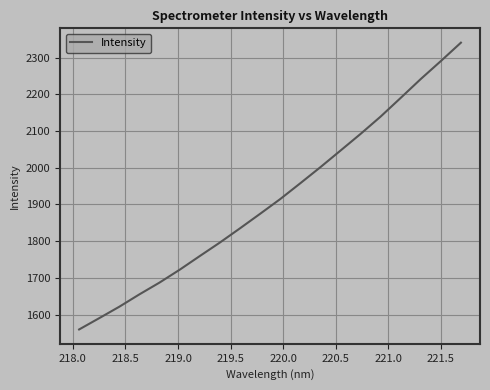

What is the difference between the maximum and minimum values?

781.6